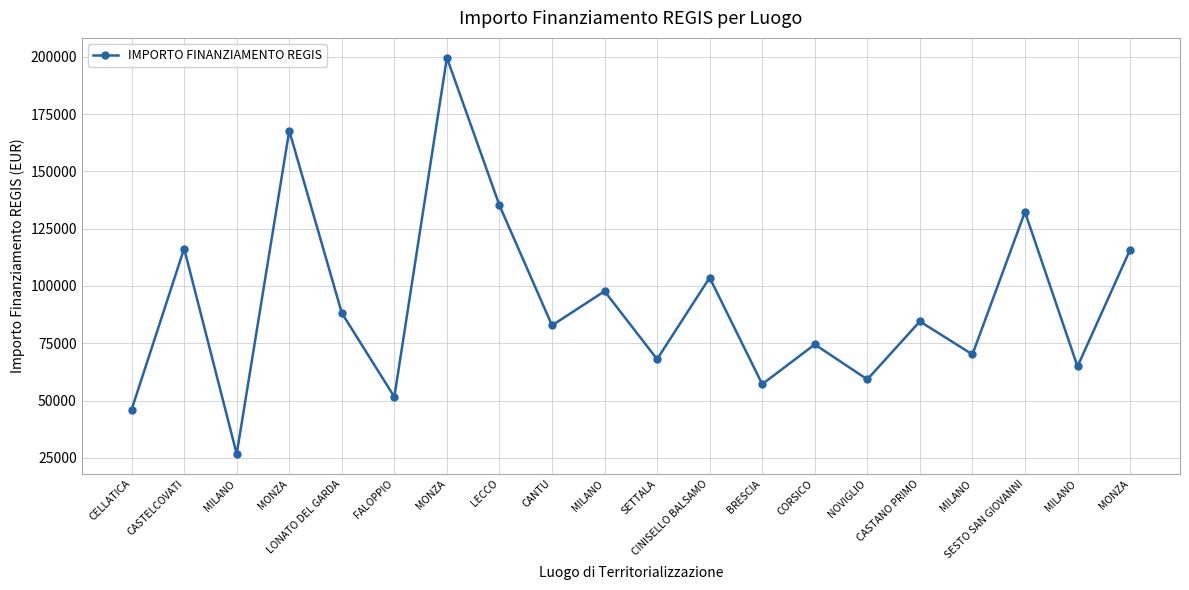

What is the difference between the maximum and minimum values?

172837.8